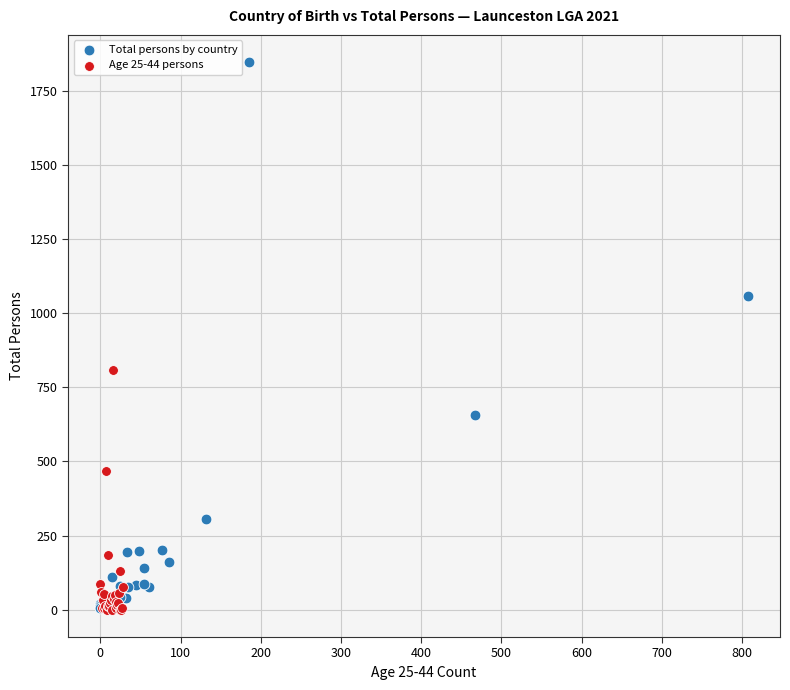

What are all the series names shown in the legend?

Total persons by country, Age 25-44 persons